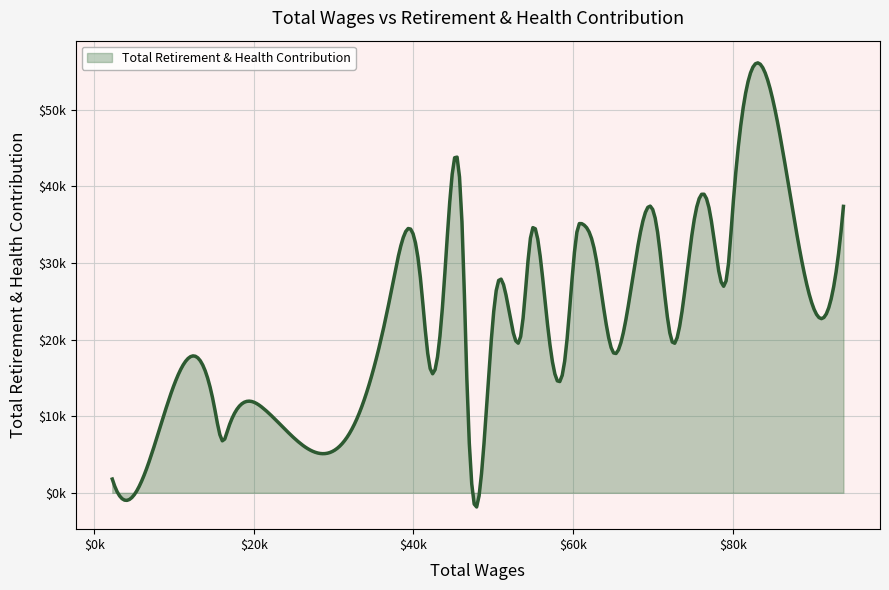

List the labels in order of value, largest first.

0, 4, 5, 2, 10, 7, 11, 14, 9, 19, 3, 22, 17, 23, 20, 1, 13, 15, 6, 16, 8, 12, 21, 18, 28, 25, 24, 26, 27, 29, 30